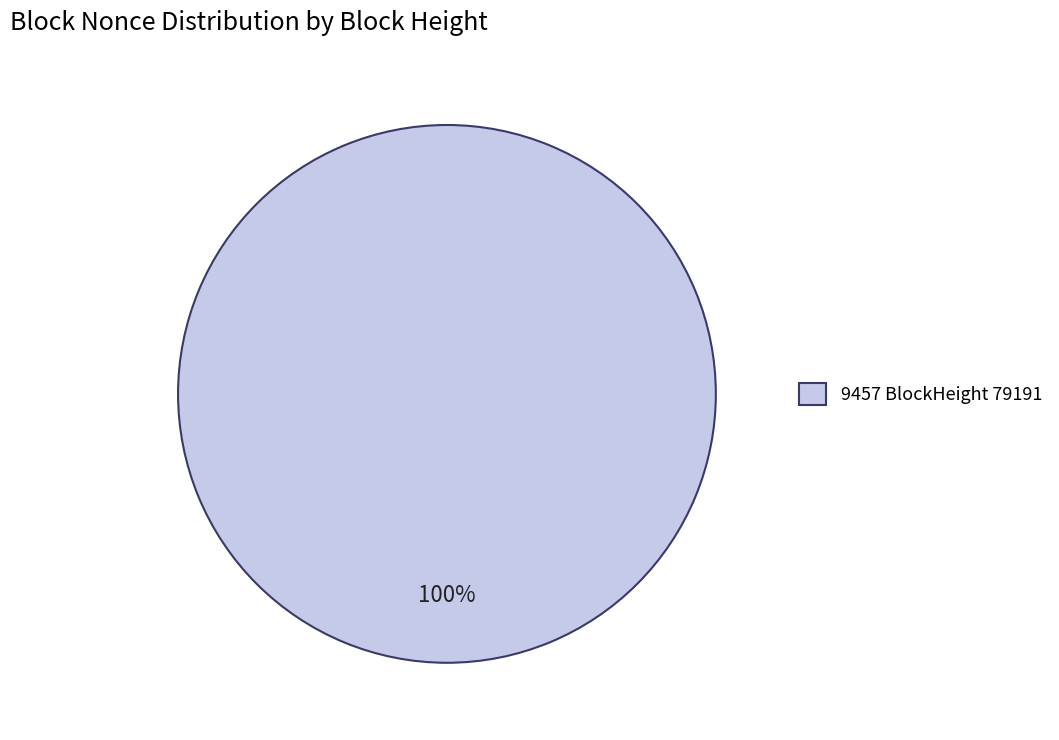

To the nearest percent, what percentage of the pie is 9457 BlockHeight 79191?

100%